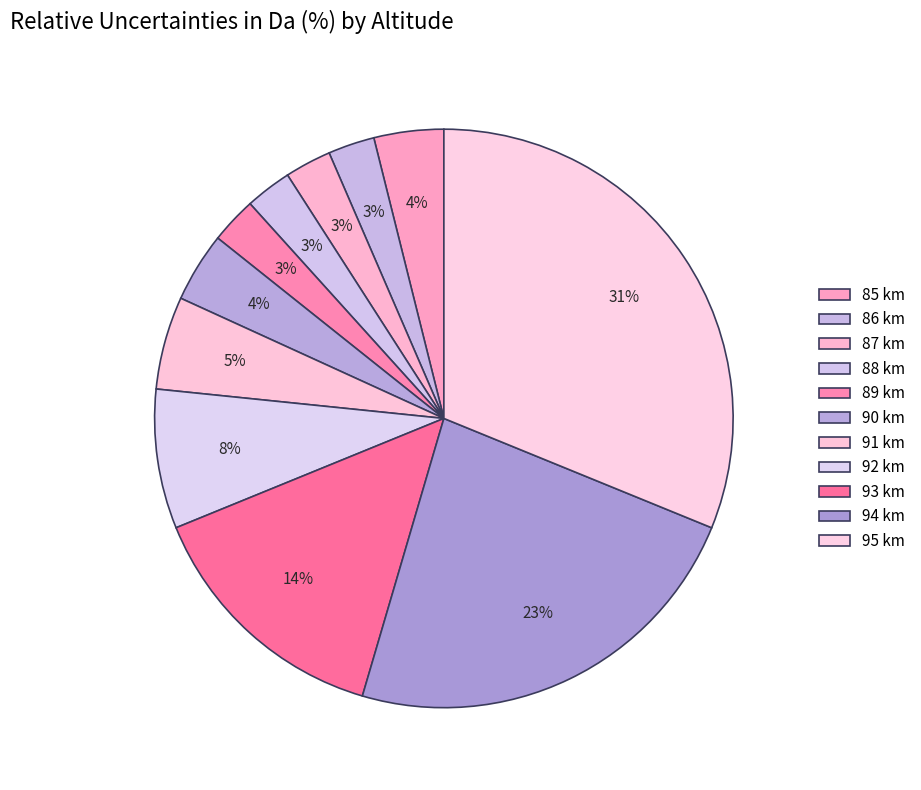

How many slices are in this pie chart?

11